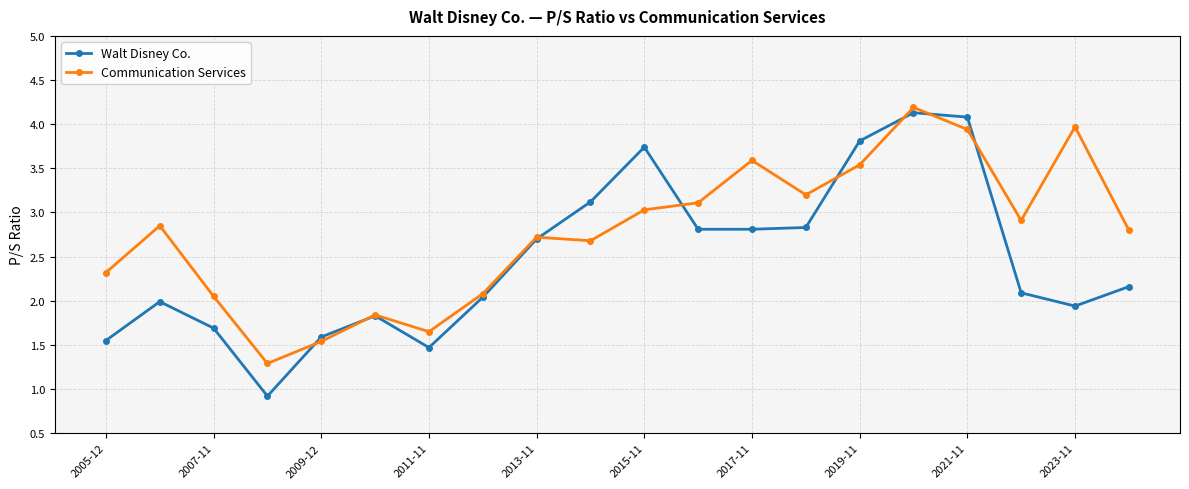

At how many categories does at least one series exceed 3?

9